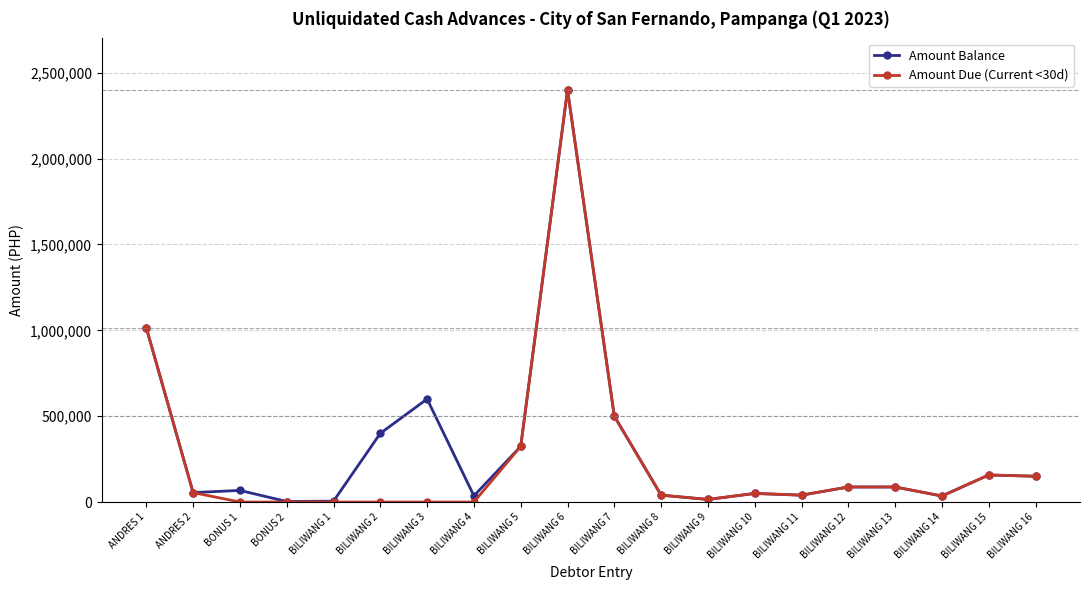

At which category is the sum across all series the highest?

BILIWANG 6